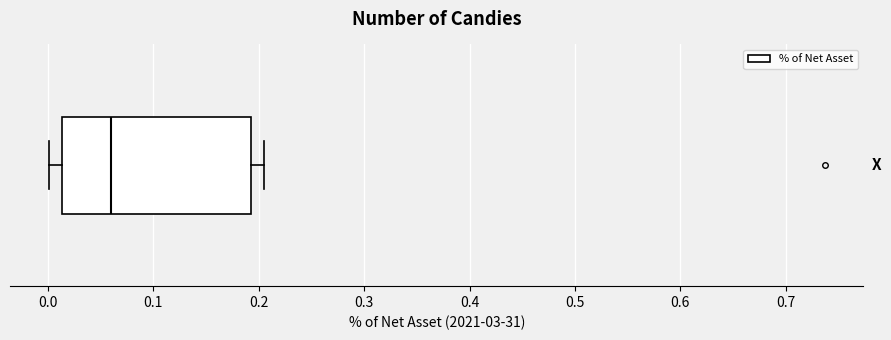

Read this box plot against the x-axis: the position of the median line, the range covered by the box, and the ends of both whiskers. The values are not printed on the chart, so give them approximately, as read against the axis.

median 0.06, box 0.01 to 0.19, whiskers 0.00 to 0.21